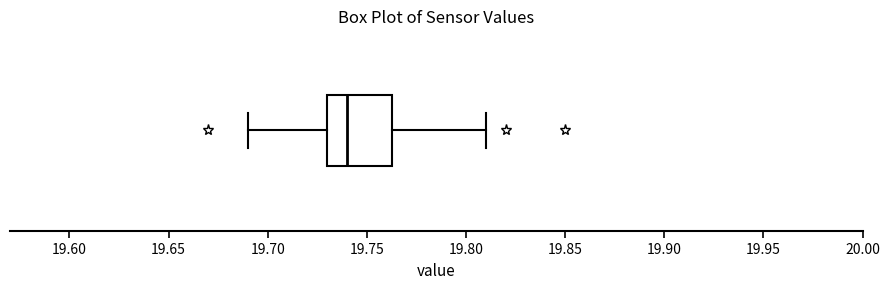

Where is the left edge of the box on the x-axis? The values are not printed on the chart, so give them approximately, as read against the axis.

19.730